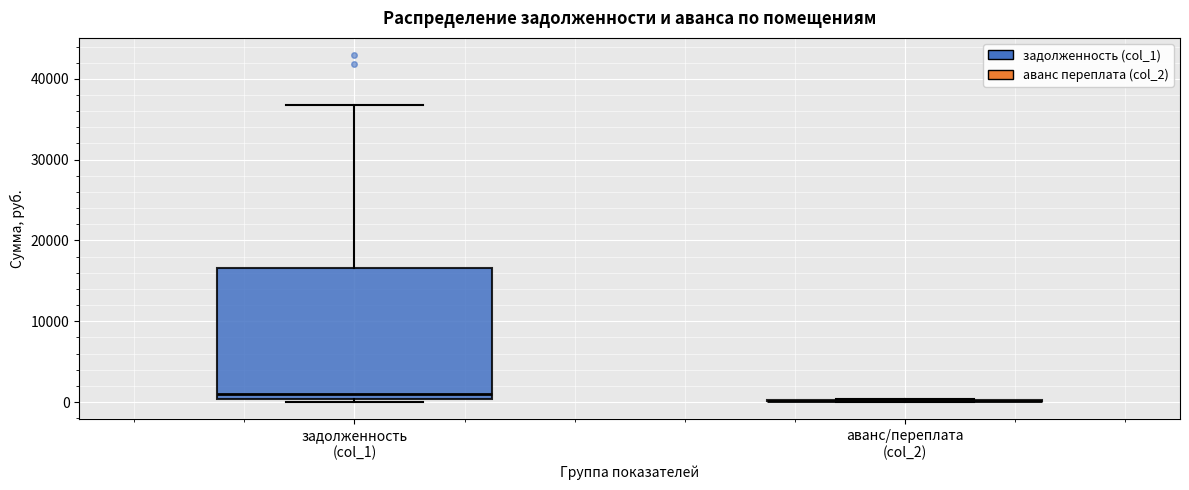

Reading left to right, read every box against the y-axis: the position of its median line, the range the box covers, and the ends of its whiskers. The values are not printed on the chart, so give them approximately, as read against the axis.

задолженность (col_1): median 1000, box 0 to 17000, whiskers 0 (just below the box's lower edge) to 37000
аванс/переплата (col_2): box collapsed to a line at 0, whiskers 0 to 0